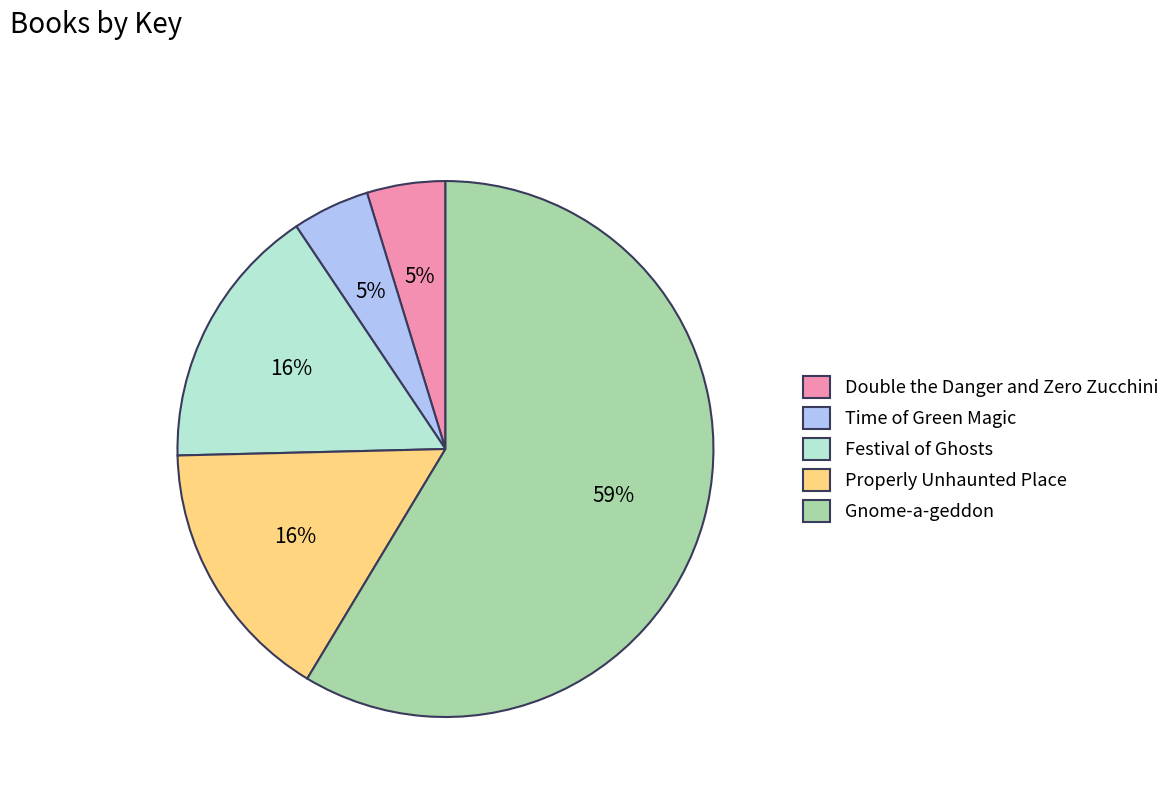

Approximately how many times larger is the value at Double the Danger and Zero Zucchini compared to Time of Green Magic?

1.0